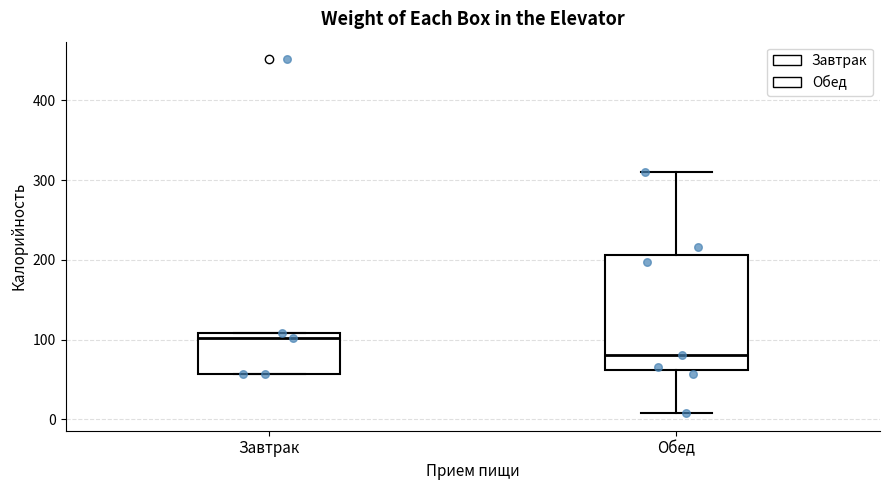

Reading left to right, read every box against the y-axis: the position of its median line, the range the box covers, and the ends of its whiskers. The values are not printed on the chart, so give them approximately, as read against the axis.

Завтрак: median 100, box 60 to 110, whiskers 60 to 110
Обед: median 80, box 60 to 210, whiskers 10 to 310